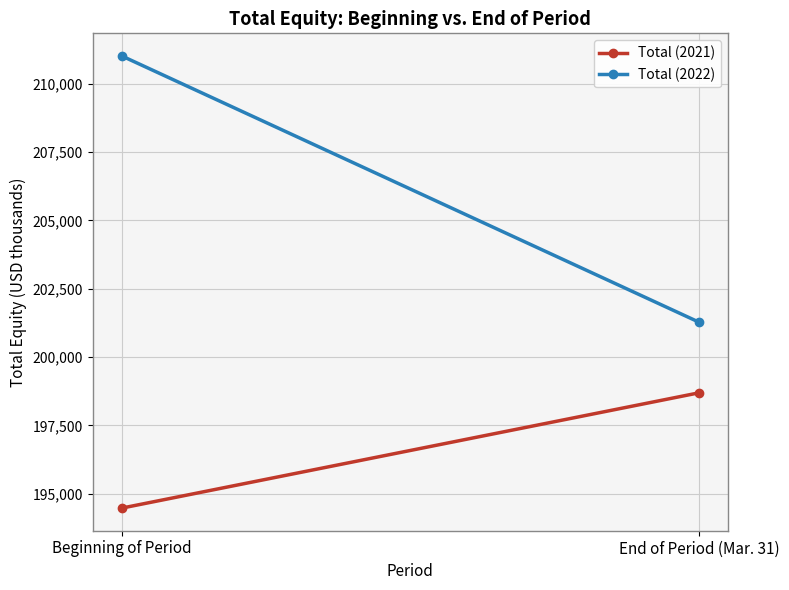

At which label does Total (2022) reach its peak?

Beginning of Period